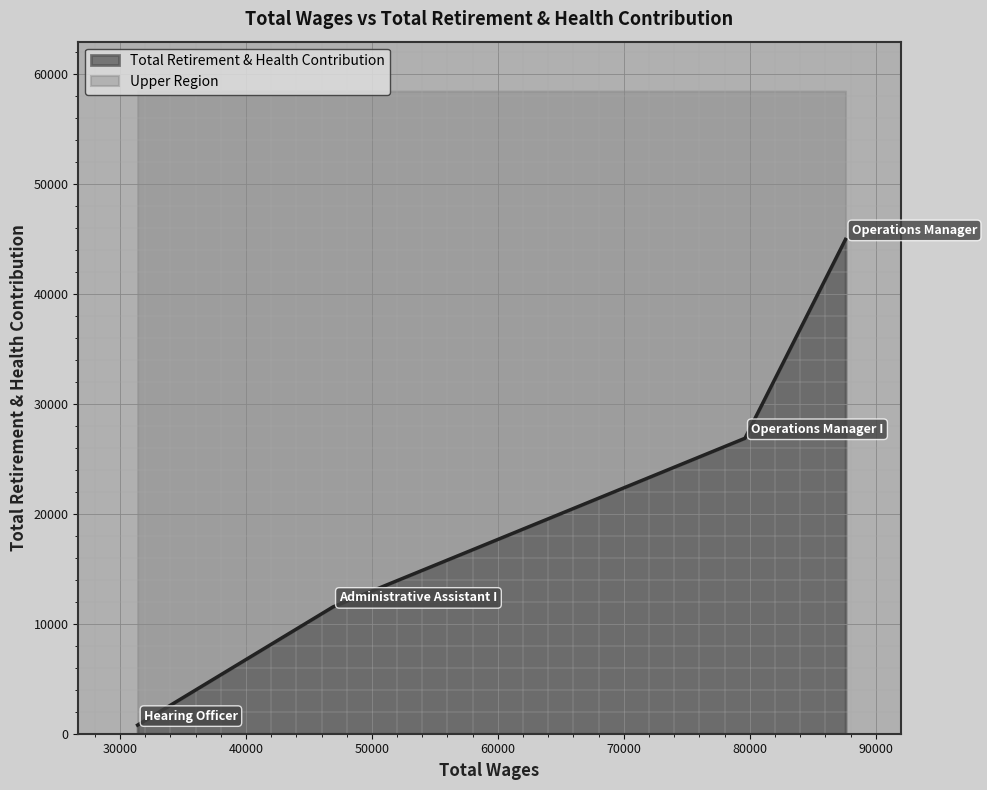

What is the difference between the maximum and minimum values in the Total Retirement & Health Contribution series?

44187.0